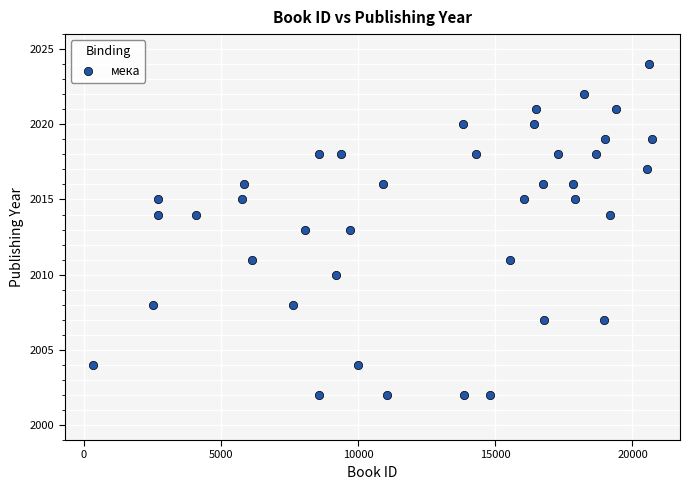

What is the range of X values (max minus min)?

20388